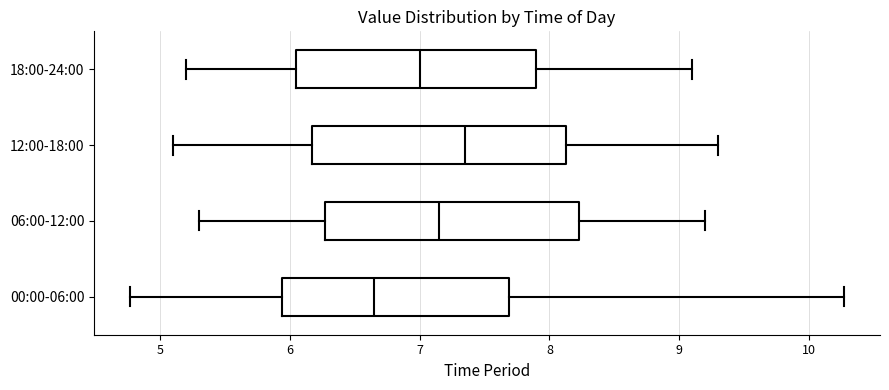

Where does the right whisker of the box for 18:00-24:00 end on the x-axis? The values are not printed on the chart, so give them approximately, as read against the axis.

9.1